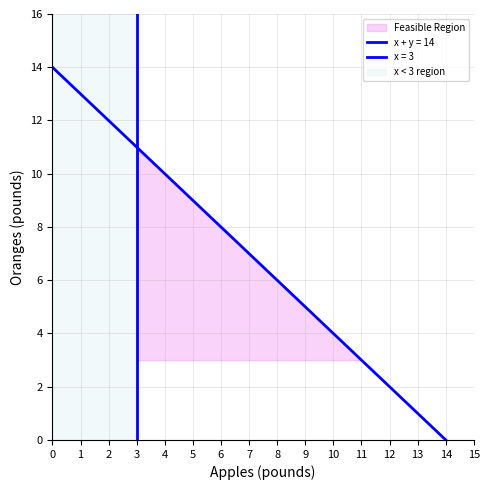

Between 4 and 7, which is larger?

7